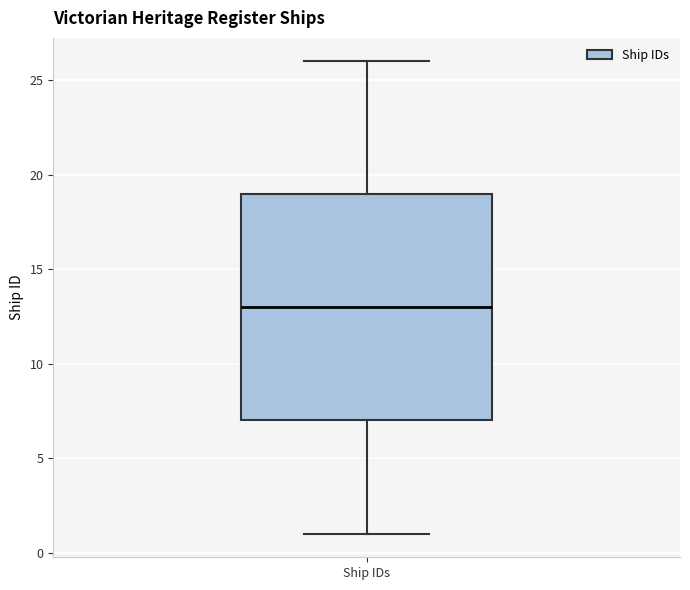

Read this box plot against the y-axis: the position of the median line, the range covered by the box, and the ends of both whiskers. The values are not printed on the chart, so give them approximately, as read against the axis.

median 13, box 7 to 19, whiskers 1 to 26